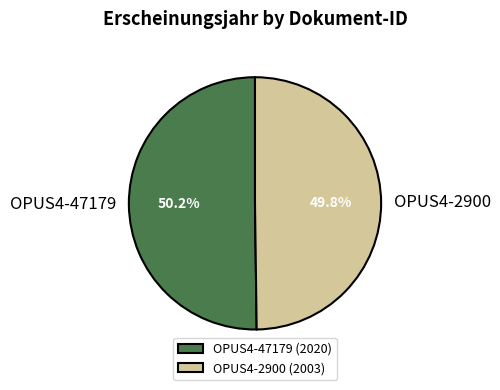

Is it true that OPUS4-47179 is 50% of the pie?

True